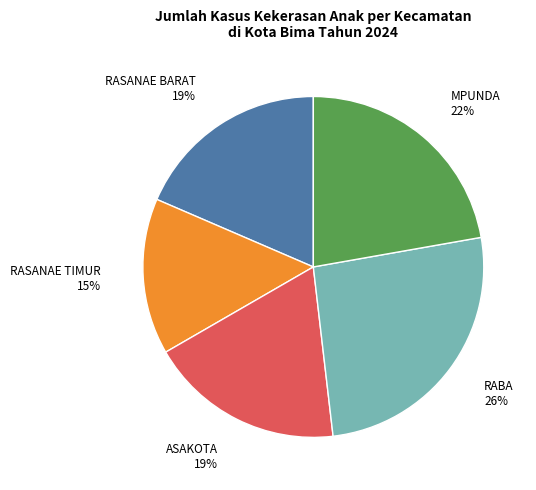

To the nearest percent, what portion does ASAKOTA represent?

19%